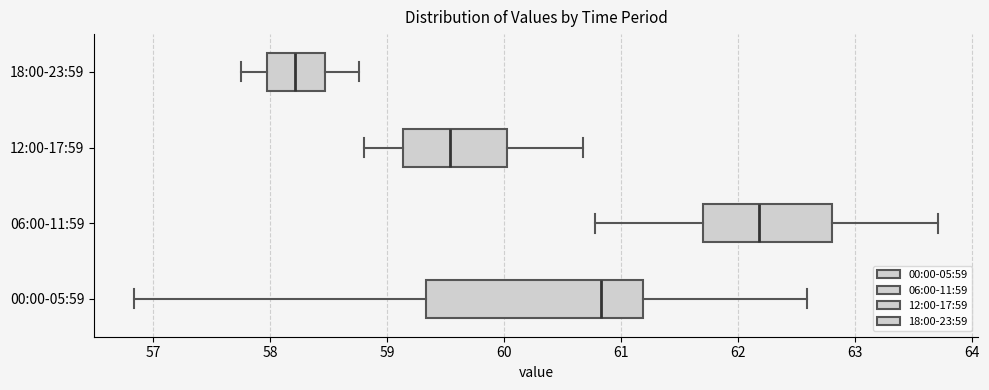

Reading bottom to top, read every box against the x-axis: the position of its median line, the range the box covers, and the ends of its whiskers. The values are not printed on the chart, so give them approximately, as read against the axis.

00:00-05:59: median 60.8, box 59.3 to 61.2, whiskers 56.8 to 62.6
06:00-11:59: median 62.2, box 61.7 to 62.8, whiskers 60.8 to 63.7
12:00-17:59: median 59.5, box 59.1 to 60.0, whiskers 58.8 to 60.7
18:00-23:59: median 58.2, box 58.0 to 58.5, whiskers 57.8 to 58.8